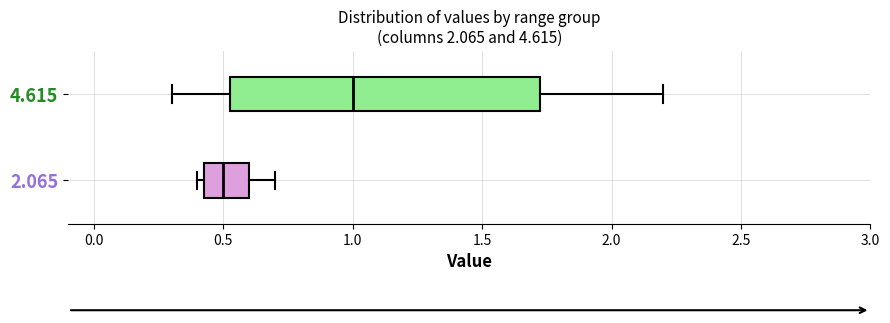

Reading bottom to top, transcribe this box plot: for each box, give where its median line is, the range the box spans, and where its two whiskers end, as read against the x-axis. The values are not printed on the chart, so give them approximately, as read against the axis.

2.065: median 0.50, box 0.45 to 0.60, whiskers 0.40 to 0.70
4.615: median 1.00, box 0.55 to 1.75, whiskers 0.30 to 2.20